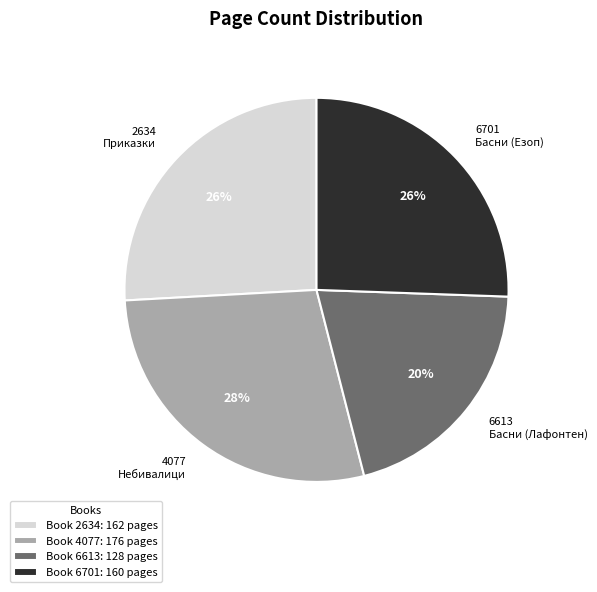

To the nearest percent, what percentage of the pie is 6613 Басни (Лафонтен)?

20%